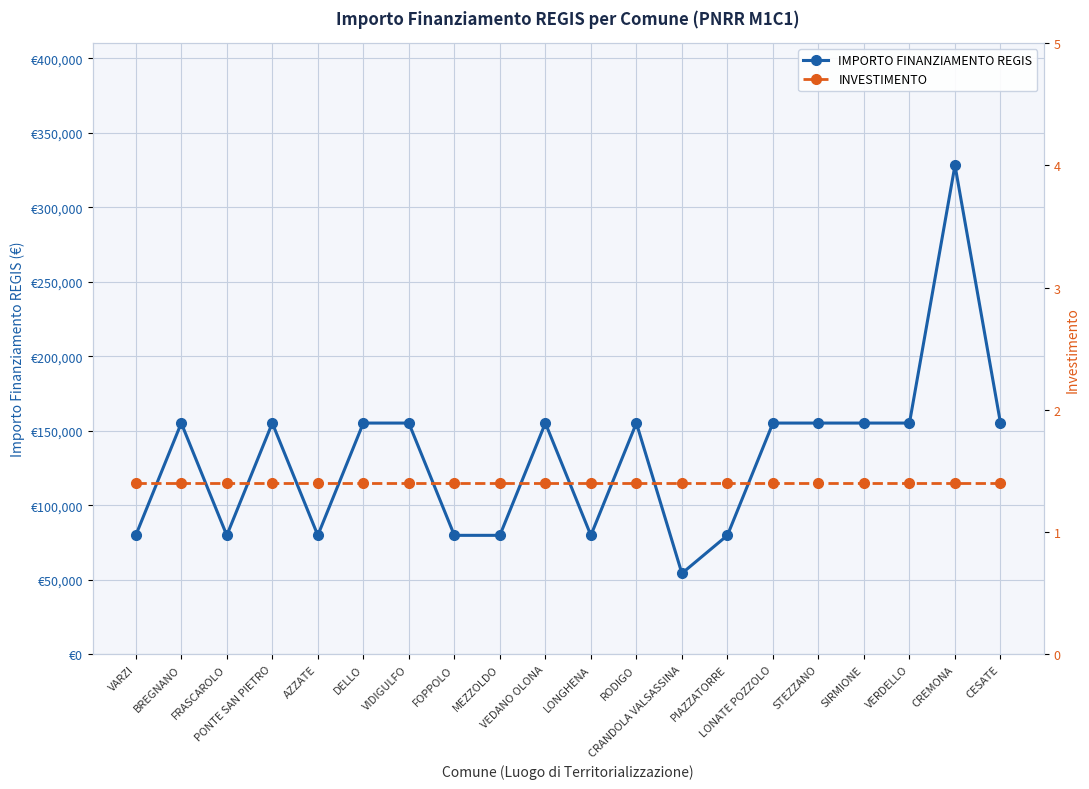

What is the total value across all series at BREGNANO?

155235.4